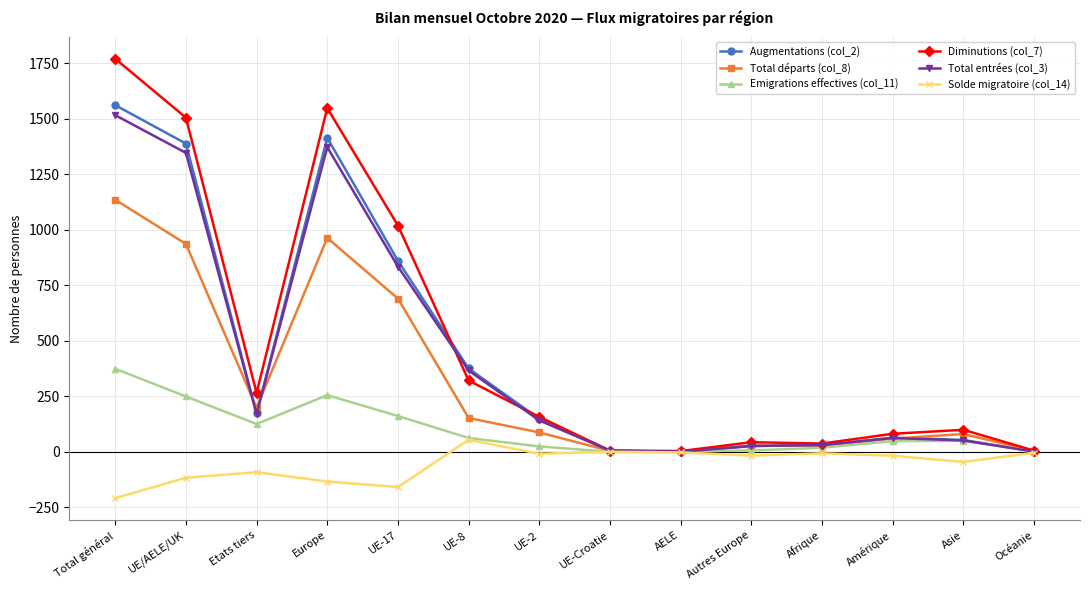

The Solde migratoire (col_14) series shows -117 at UE/AELE/UK. True or false?

True